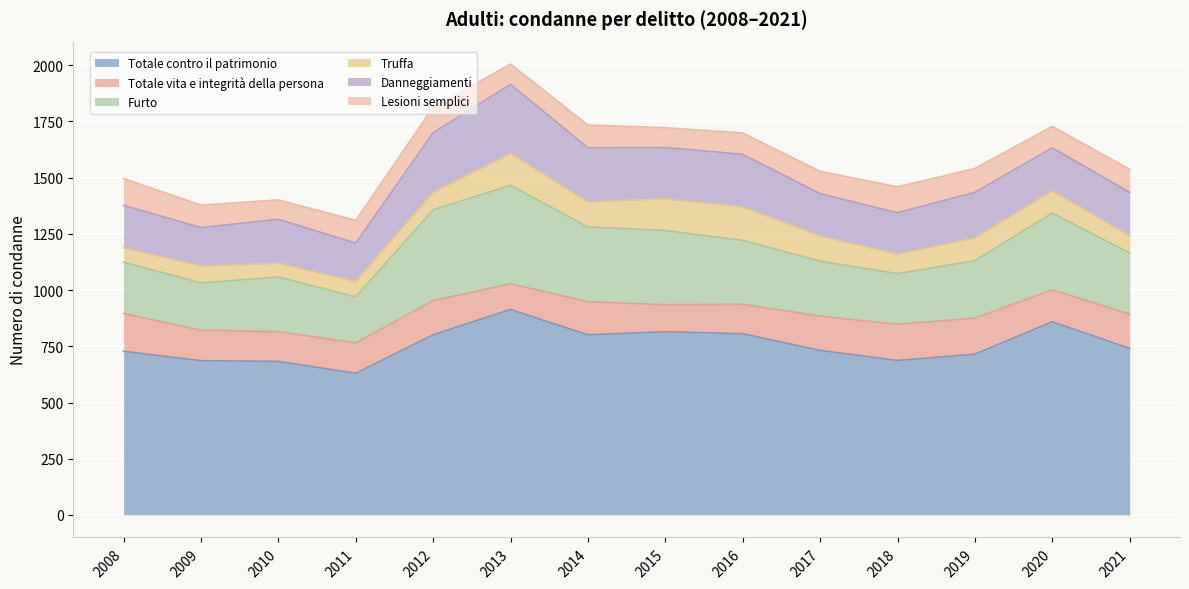

True or false: Lesioni semplici has more than 1 interior local peaks.

True